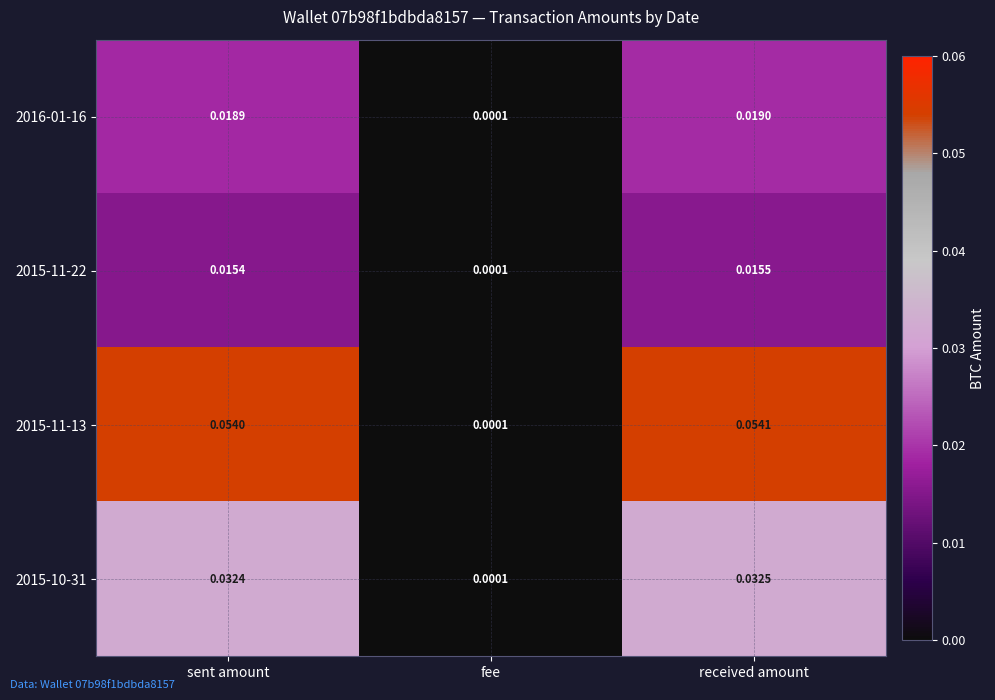

Which category has the highest value across all series?

received amount